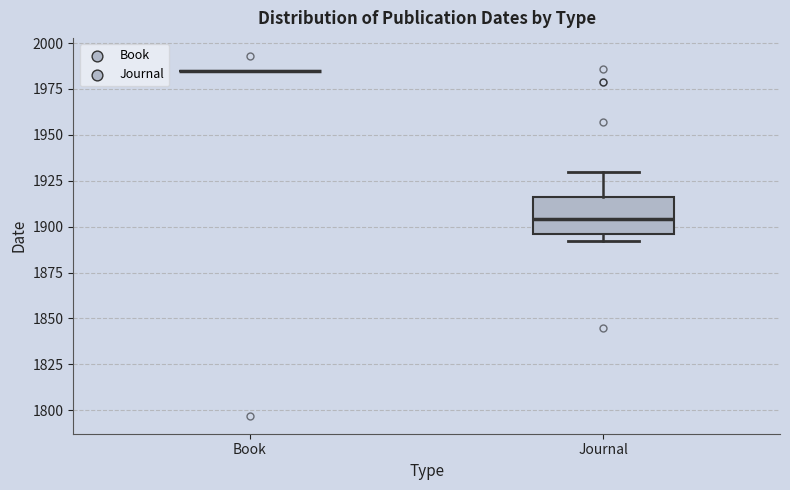

Where is the lower edge of the box for Journal on the y-axis? The values are not printed on the chart, so give them approximately, as read against the axis.

1895